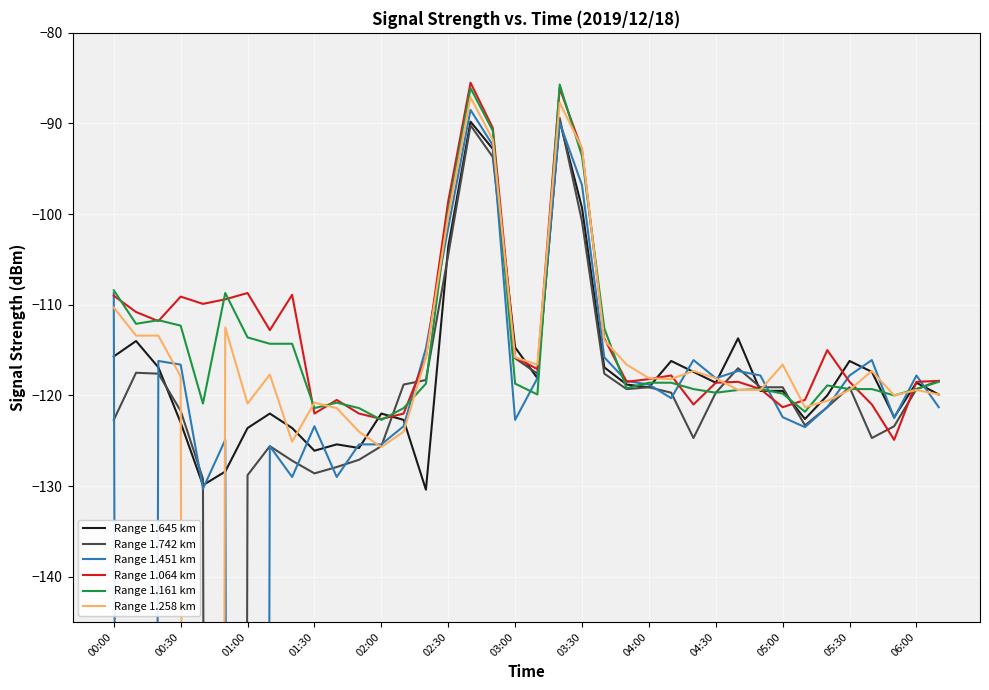

What is the average value of the Range 1.258 km series?

-138.1